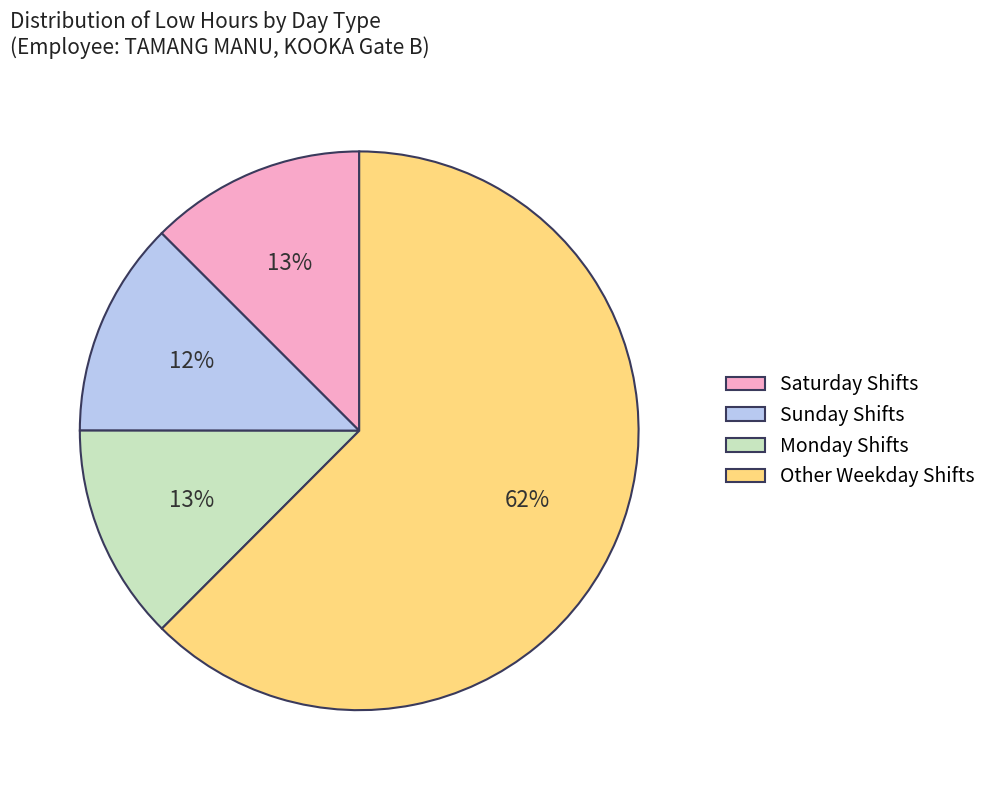

Is there any slice that represents more than half of the pie?

Yes